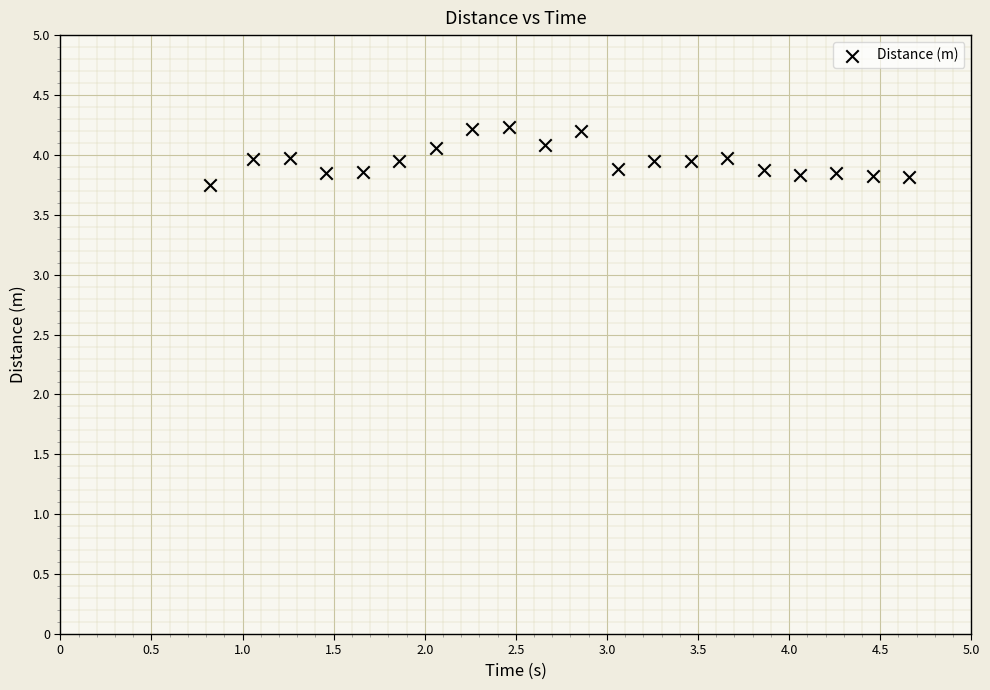

What Y value in the scatter plot is closest to 3?

3.7